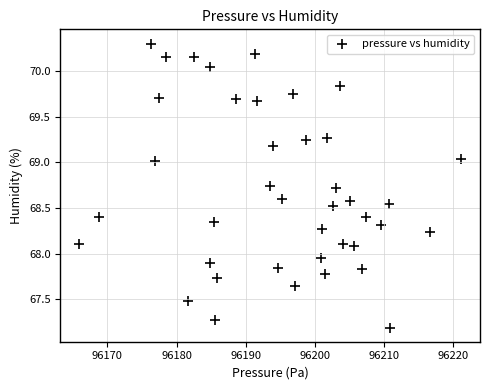

What is the range of Y values (max minus min)?

3.1